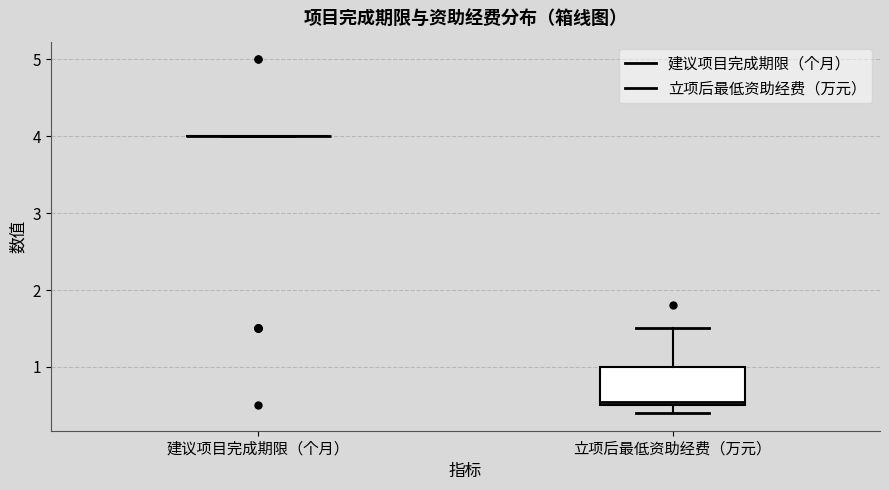

Reading left to right, transcribe this box plot: for each box, give where its median line is, the range the box spans, and where its two whiskers end, as read against the y-axis. The values are not printed on the chart, so give them approximately, as read against the axis.

建议项目完成期限（个月）: box collapsed to a line at 4.0, whiskers 4.0 to 4.0
立项后最低资助经费（万元）: median 0.6, box 0.5 to 1.0, whiskers 0.4 to 1.5